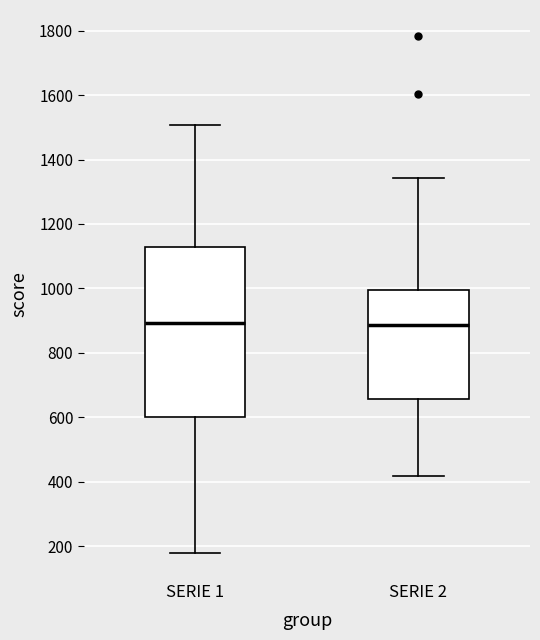

Which box is the tallest, from its lower edge to its upper edge?

SERIE 1